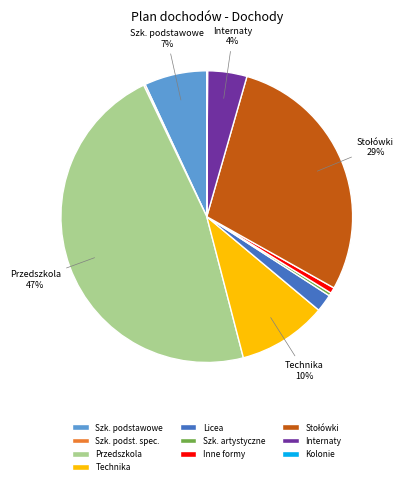

Does any single category account for the majority?

No